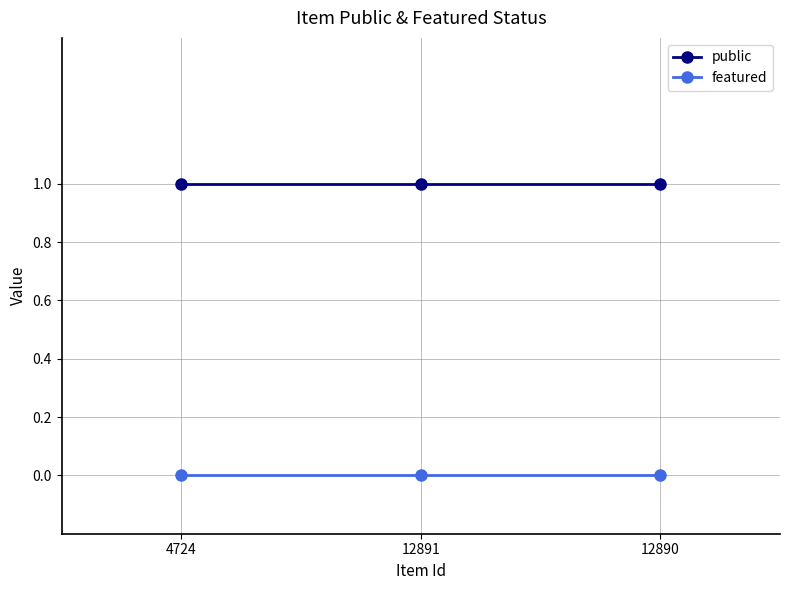

At 12890, list the series in order from smallest to largest.

featured, public